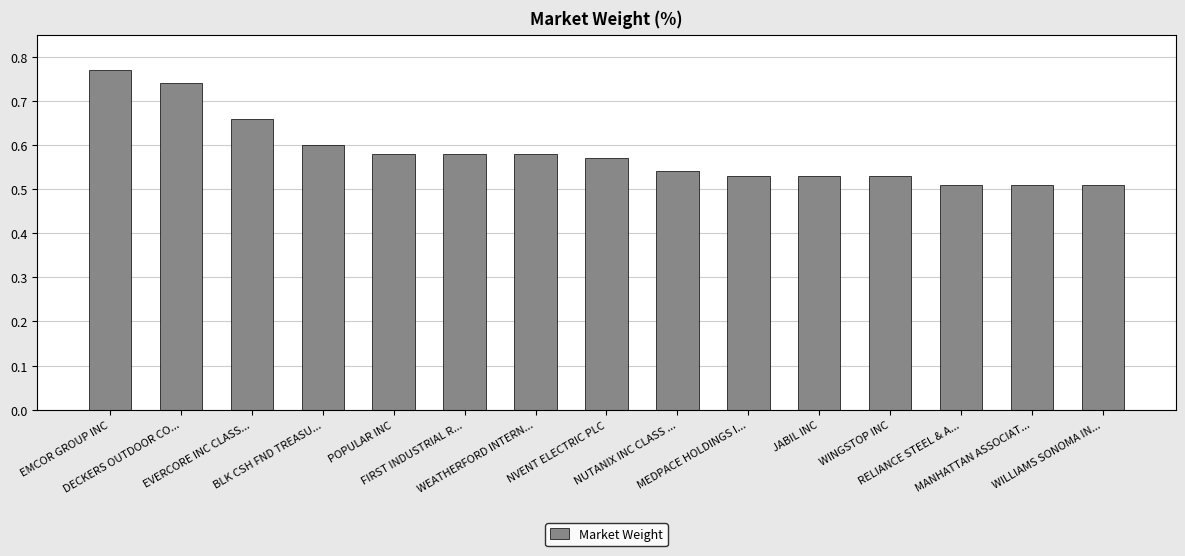

Are the bars grouped side by side (vs. stacked)?

No